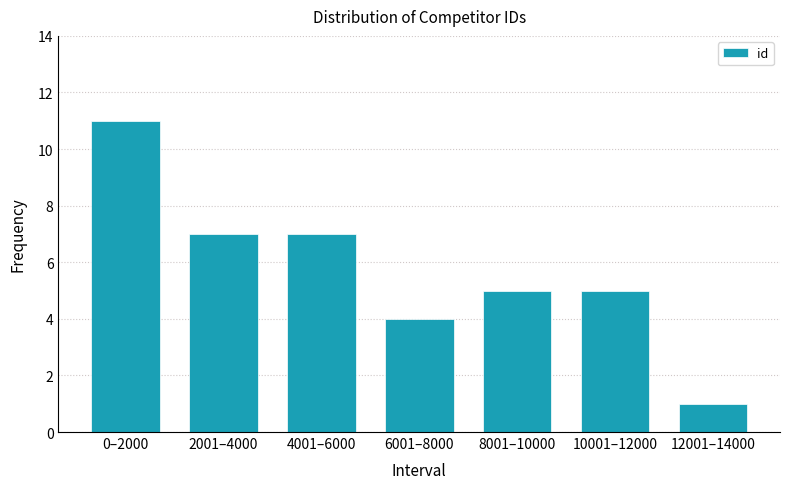

Reading right to left, list all the values displayed in this chart.

12001–14000=1	10001–12000=5	8001–10000=5	6001–8000=4	4001–6000=7	2001–4000=7	0–2000=11